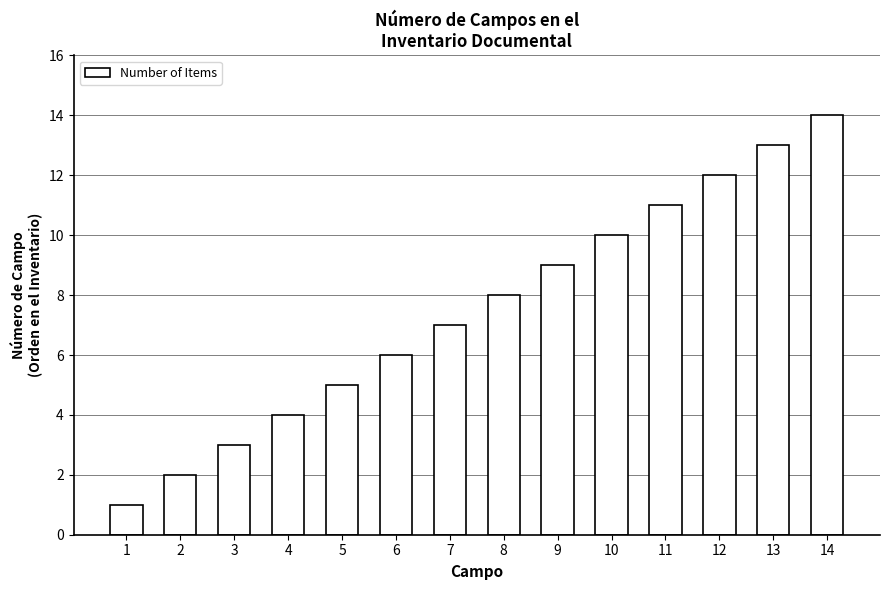

Rank the categories by value from lowest to highest.

1, 2, 3, 4, 5, 6, 7, 8, 9, 10, 11, 12, 13, 14